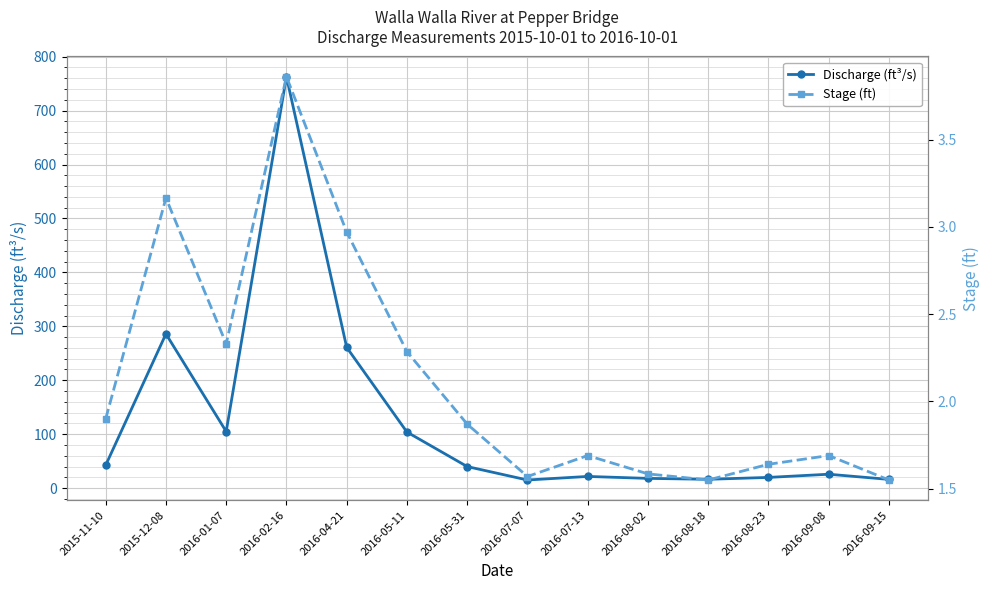

At how many categories does at least one series exceed 358?

1